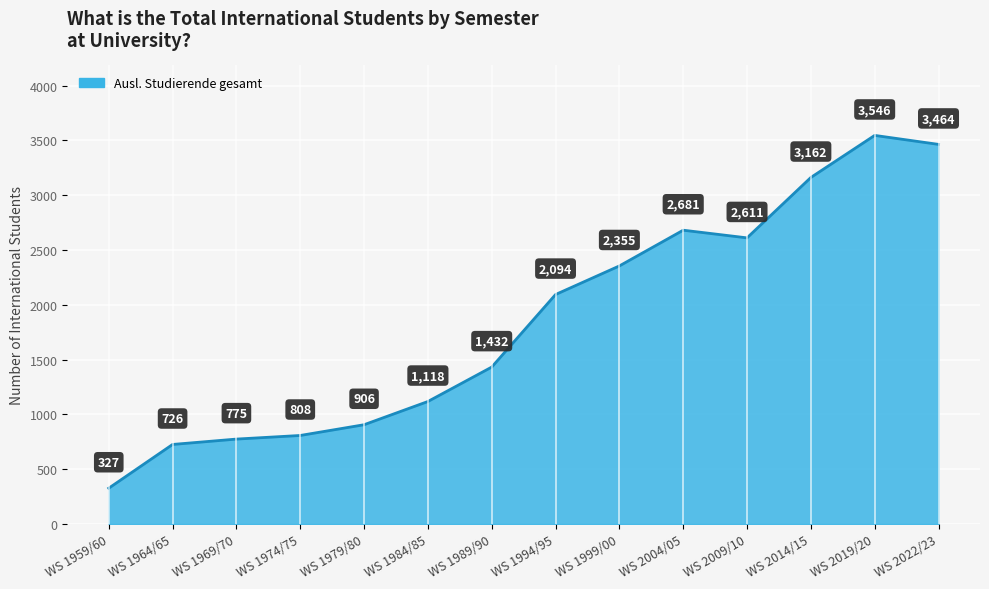

Which has a higher value, WS 1984/85 or WS 2022/23?

WS 2022/23